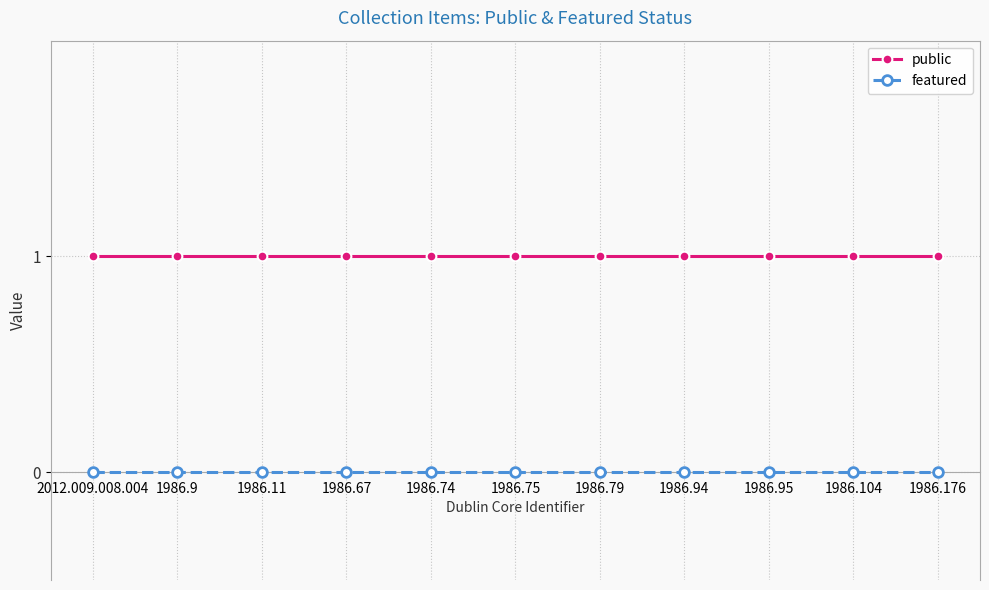

Rank the series by their maximum value, from highest to lowest.

public, featured